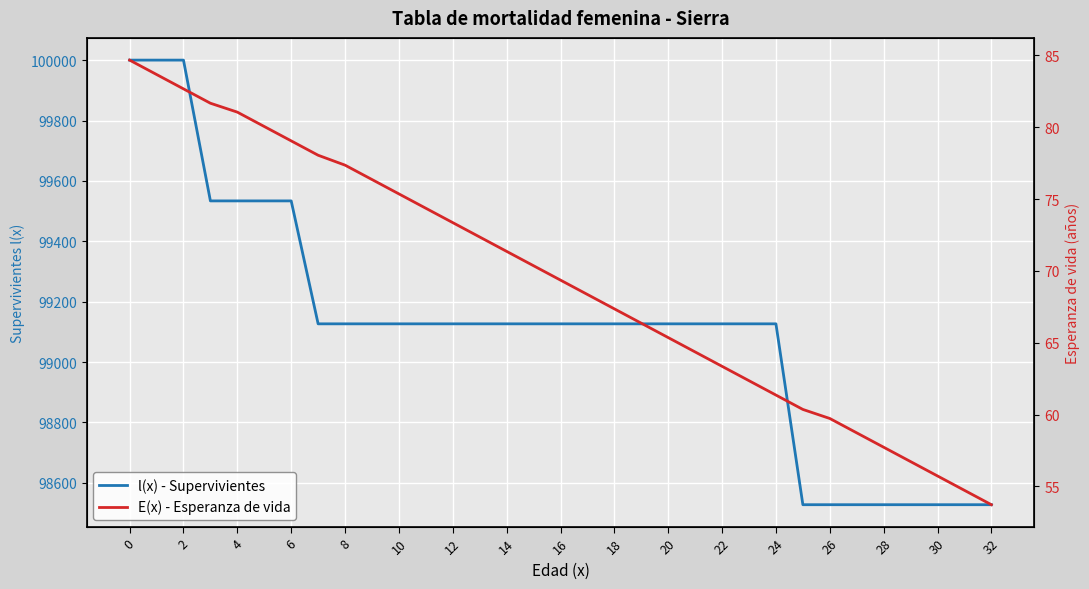

Which has a higher value, 2 or 12?

2